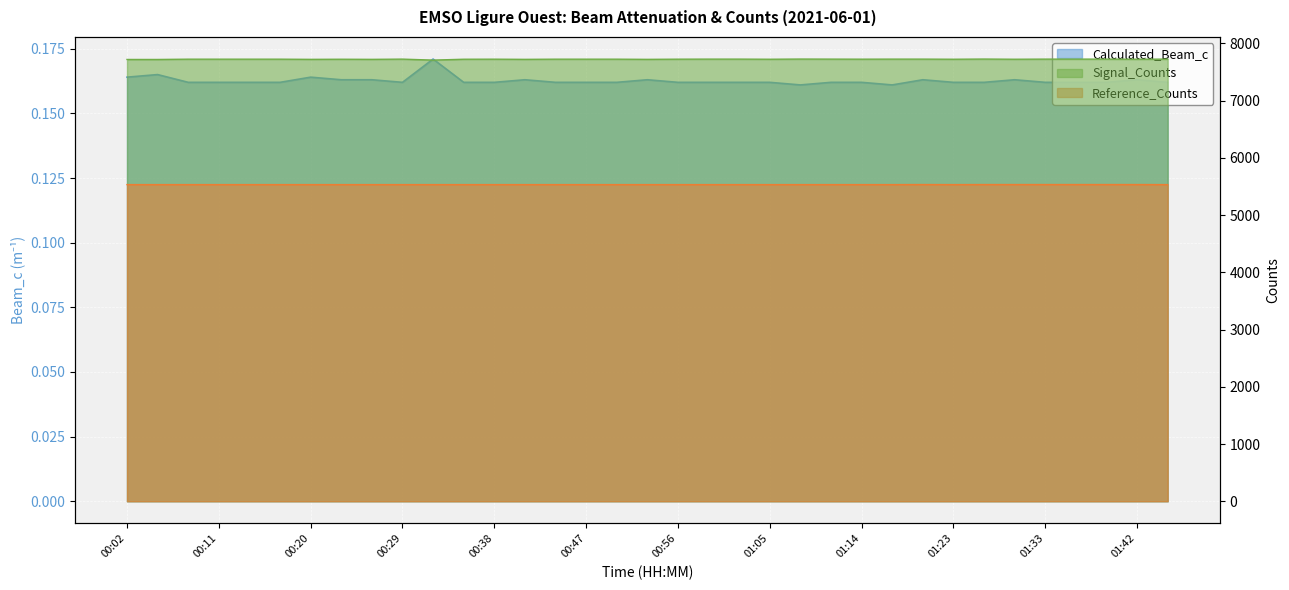

True or false: Reference_Counts and Signal_Counts intersect in this chart.

False